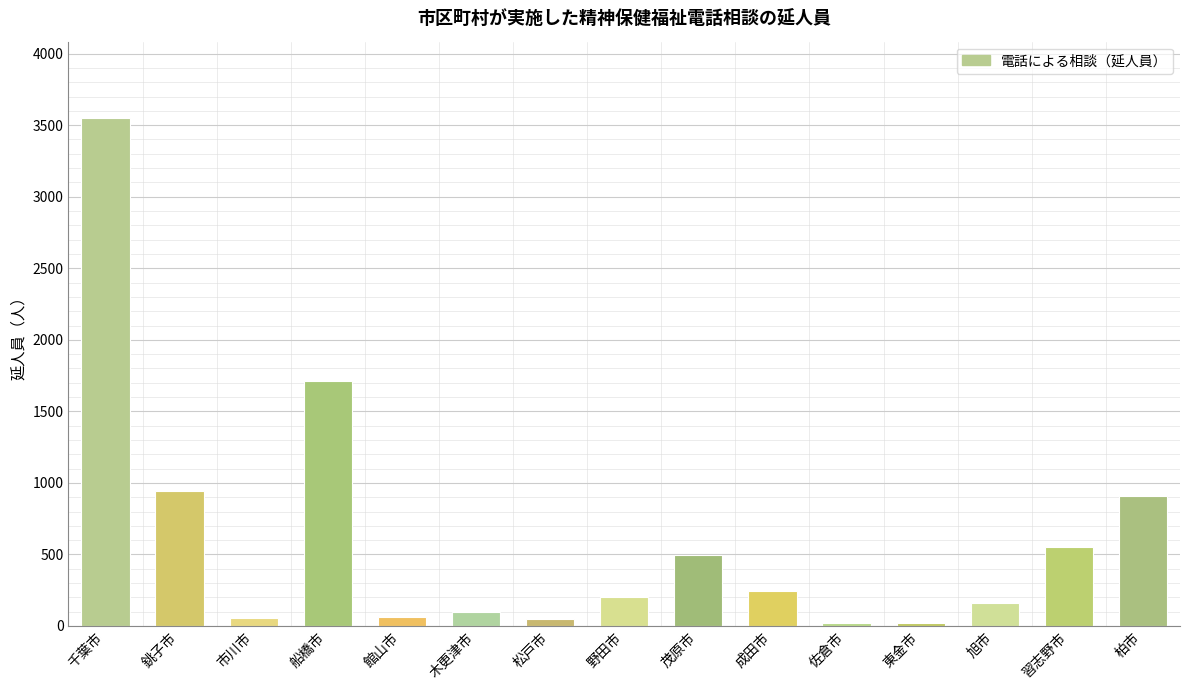

Between 佐倉市 and 銚子市, which is larger?

銚子市